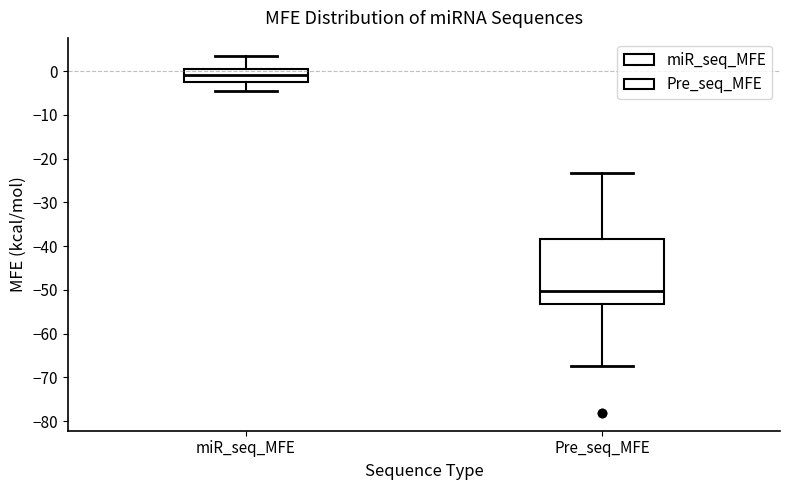

Comparing the boxes themselves (not the whiskers), which one is the tallest?

Pre_seq_MFE